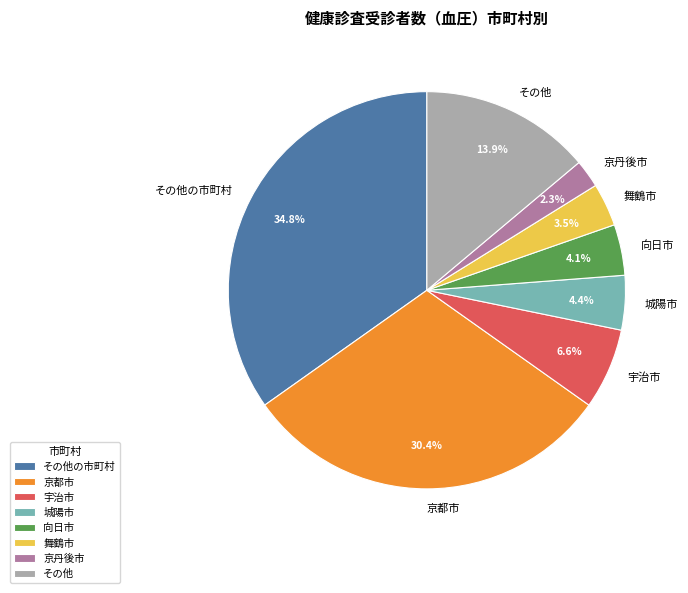

Count the number of slices in the pie.

8